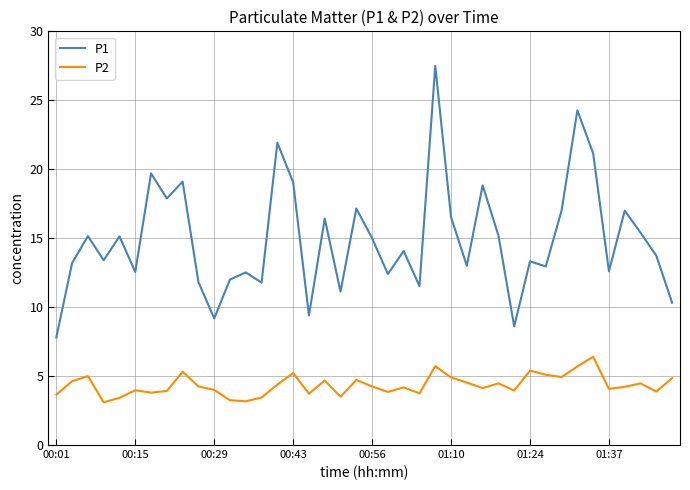

Rank the series by their average value, from highest to lowest.

P1, P2